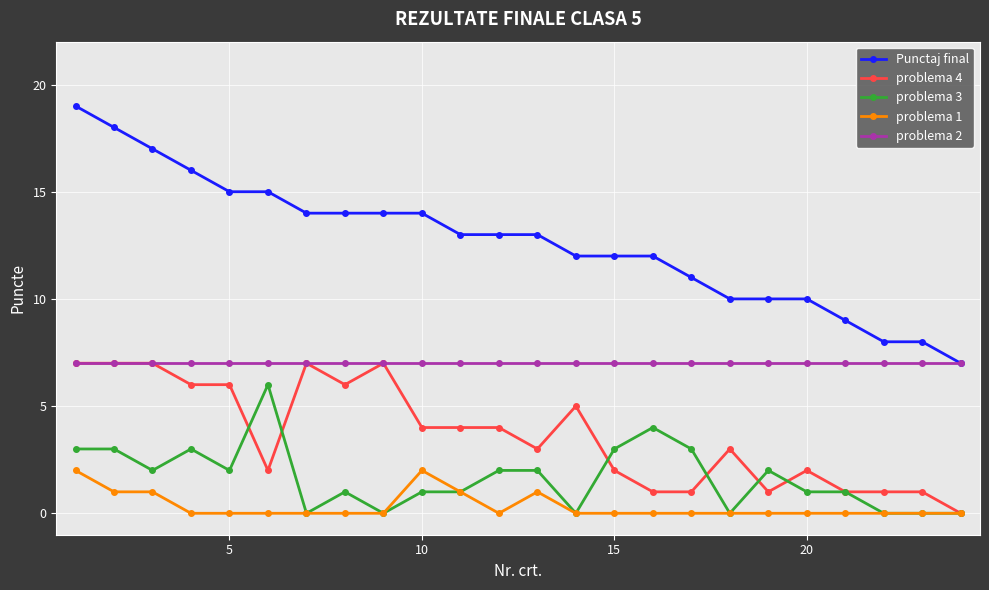

True or false: problema 2 and problema 3 cross at least once.

False